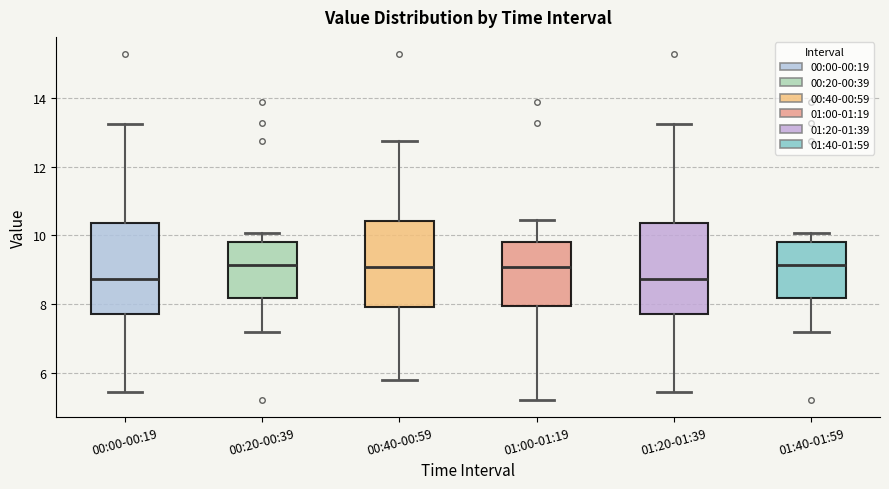

Reading left to right, read every box against the y-axis: the position of its median line, the range the box covers, and the ends of its whiskers. The values are not printed on the chart, so give them approximately, as read against the axis.

00:00-00:19: median 8.8, box 7.8 to 10.4, whiskers 5.4 to 13.2
00:20-00:39: median 9.2, box 8.2 to 9.8, whiskers 7.2 to 10.0
00:40-00:59: median 9.0, box 8.0 to 10.4, whiskers 5.8 to 12.8
01:00-01:19: median 9.0, box 8.0 to 9.8, whiskers 5.2 to 10.4
01:20-01:39: median 8.8, box 7.8 to 10.4, whiskers 5.4 to 13.2
01:40-01:59: median 9.2, box 8.2 to 9.8, whiskers 7.2 to 10.0